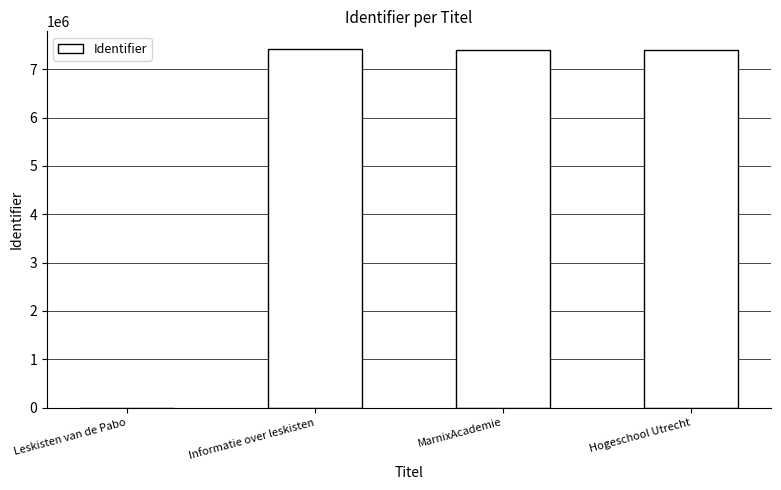

Read the value at Hogeschool Utrecht.

7402656